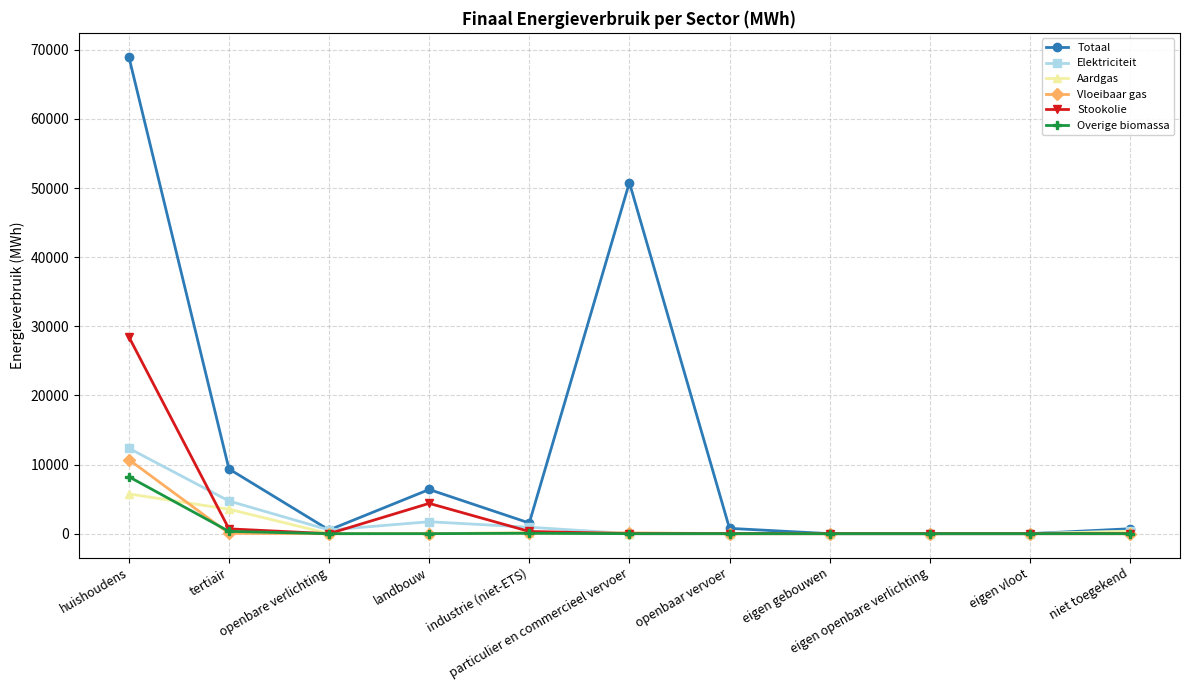

What is the difference between the Totaal values at tertiair and openbaar vervoer?

8597.1